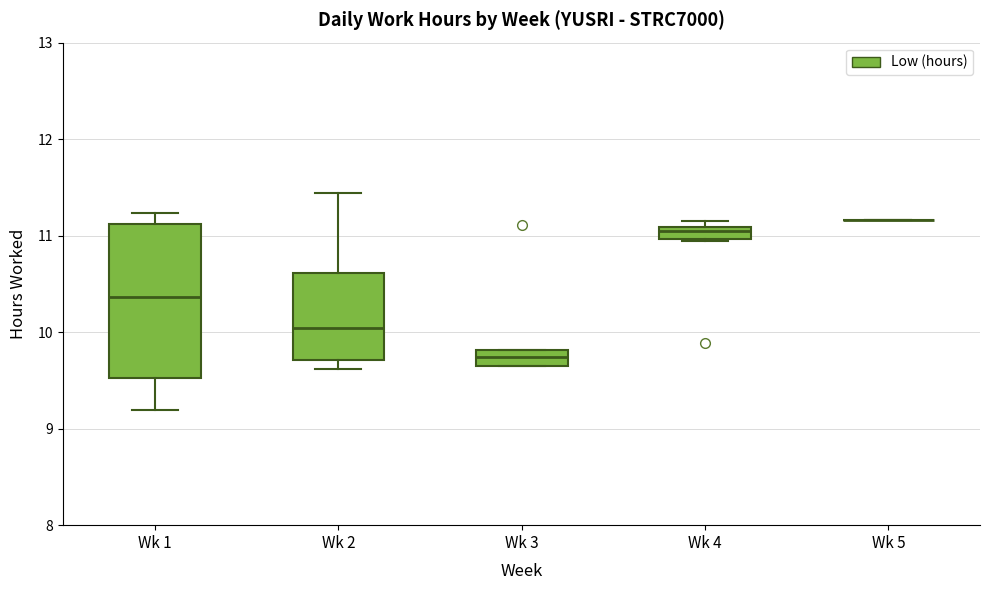

Where is the upper edge of the box for Wk 4 on the y-axis? The values are not printed on the chart, so give them approximately, as read against the axis.

11.1